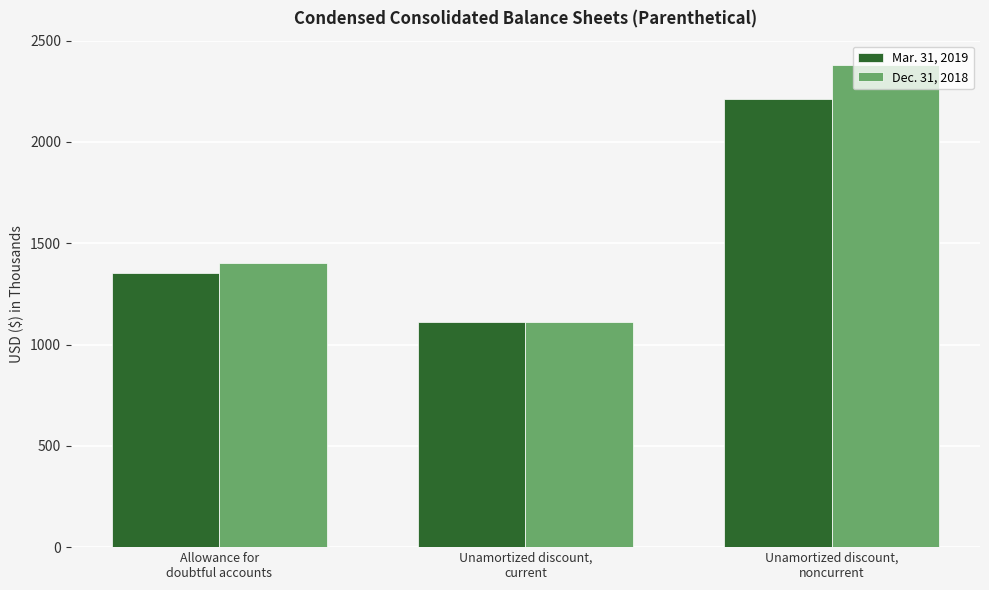

Between Allowance for
doubtful accounts and Unamortized discount,
noncurrent, which series saw the biggest shift?

Dec. 31, 2018